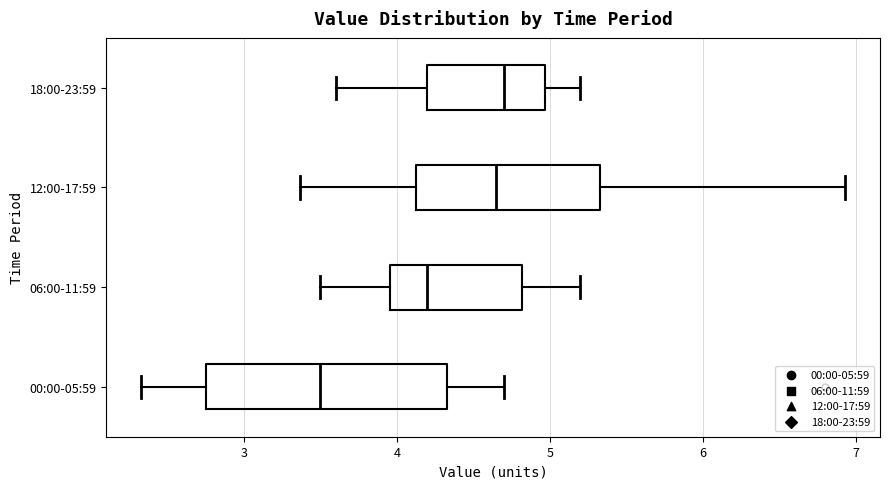

Comparing the boxes themselves (not the whiskers), which one is the widest?

00:00-05:59